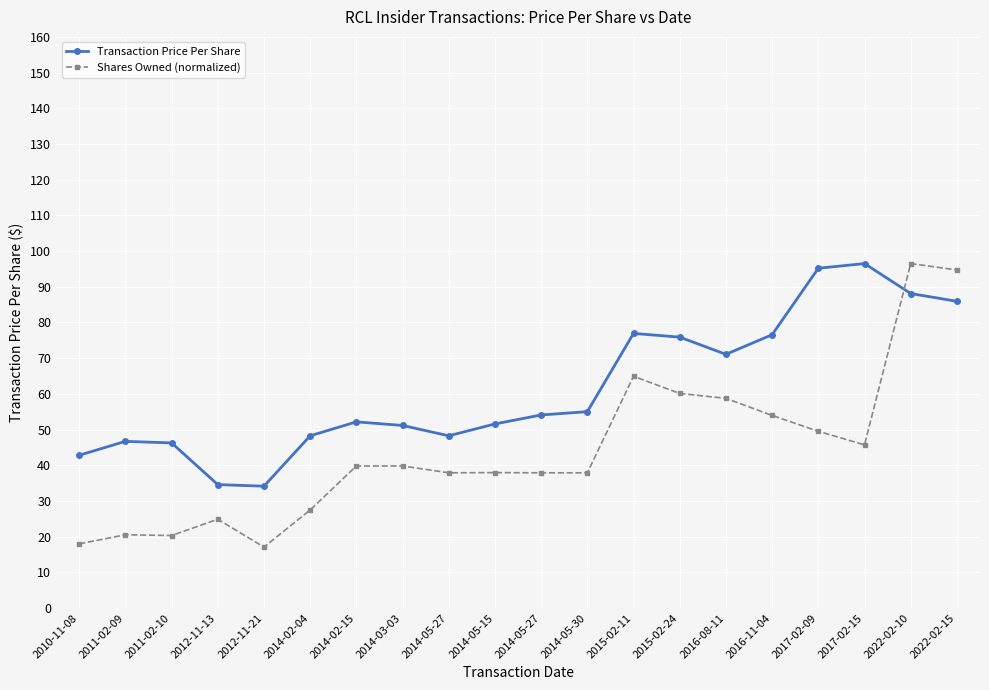

Between which two adjacent categories do Transaction Price Per Share and Shares Owned (normalized) first intersect?

2017-02-15 and 2022-02-10